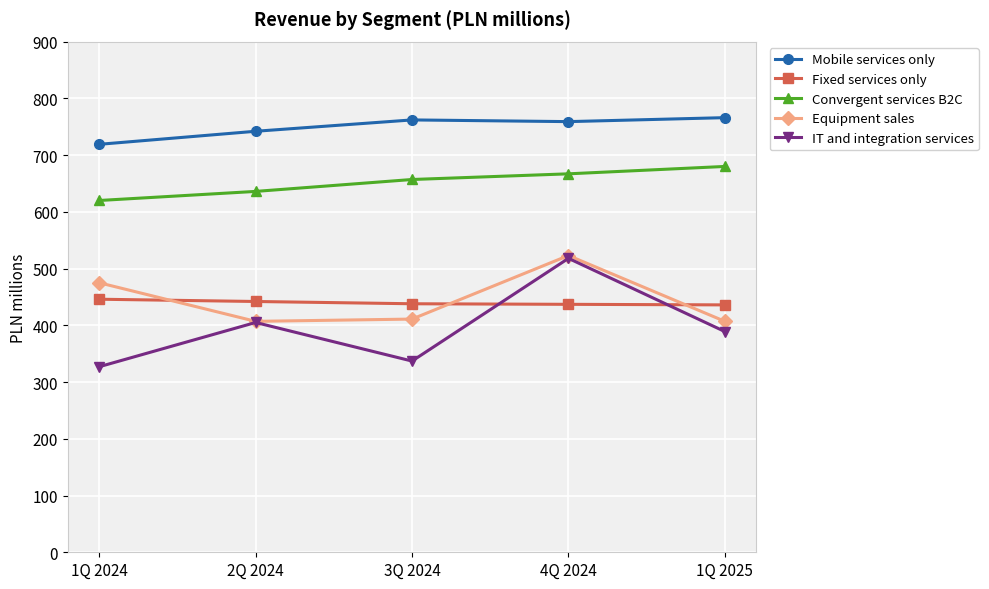

At how many categories does at least one series exceed 723?

4